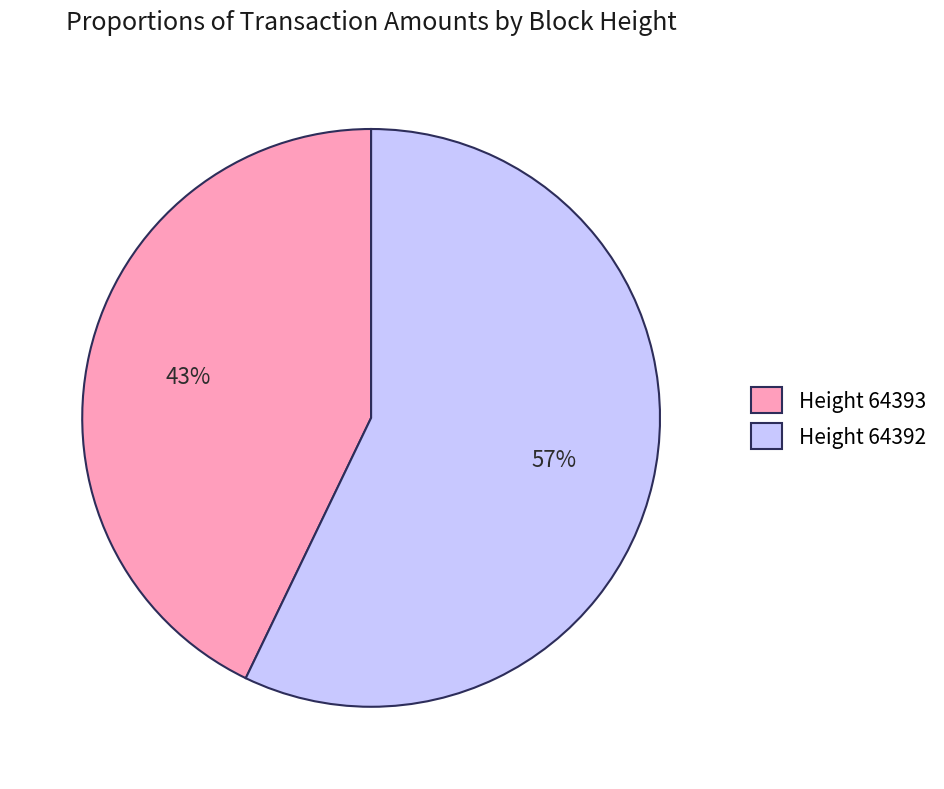

Which category has the biggest portion of the pie?

Height 64392